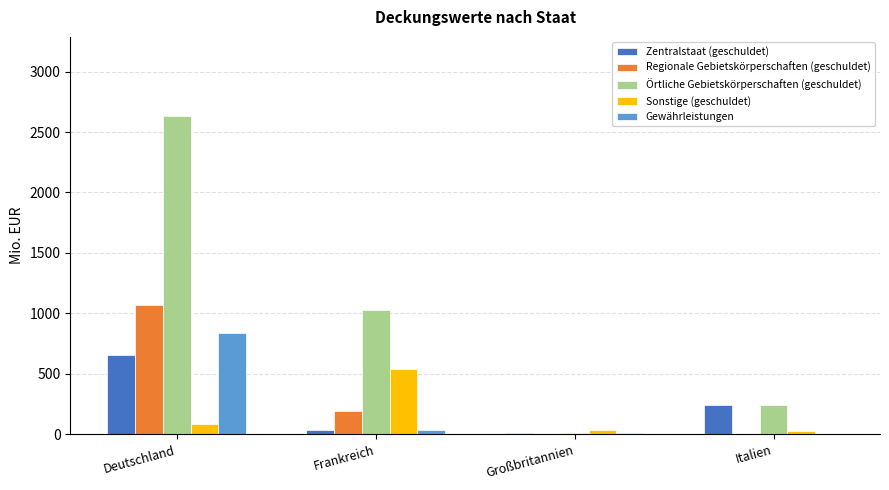

What is the maximum value for Sonstige (geschuldet)?

544